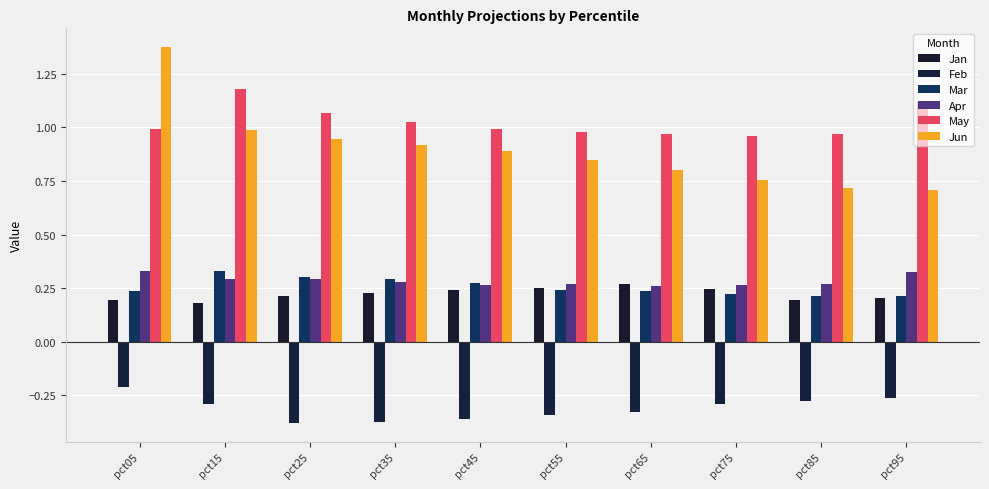

What is the sum of all Feb values?

-3.1